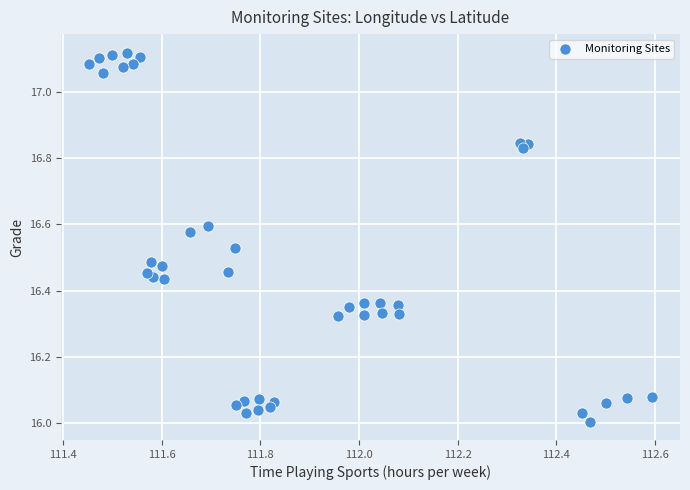

What is the range of X values (max minus min)?

1.1